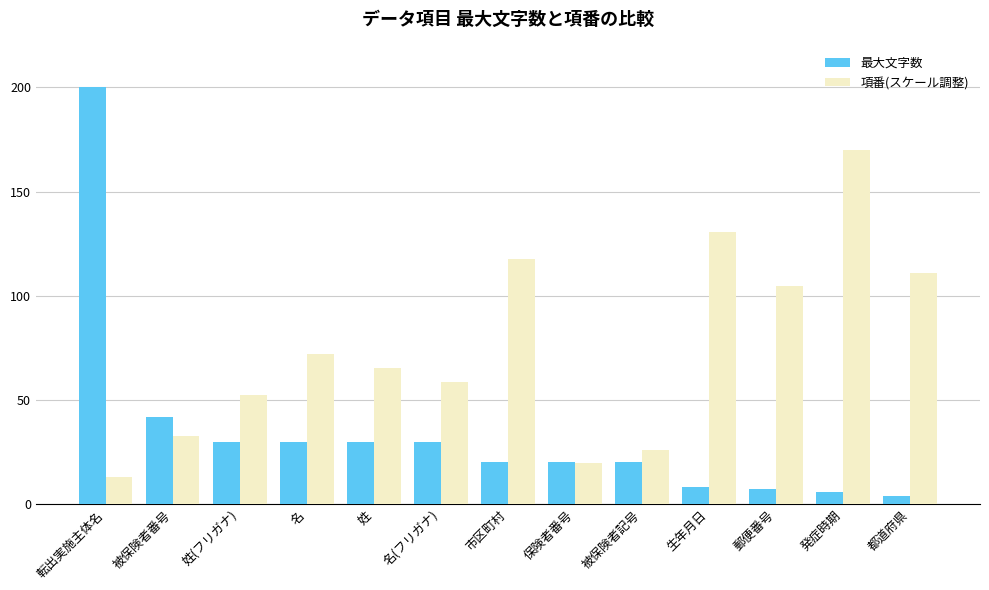

Which label corresponds to the largest value in the chart?

転出実施主体名